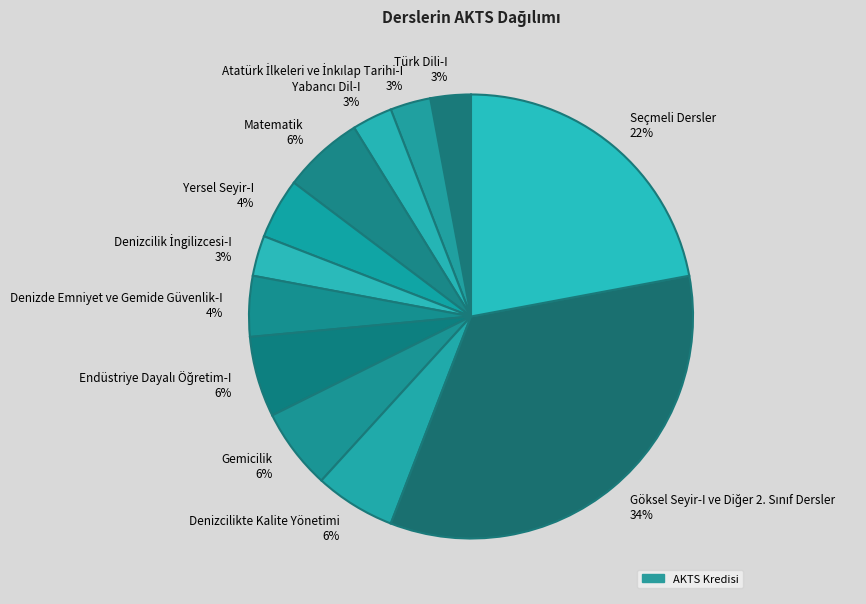

To the nearest percent, what is the combined percentage of Denizcilikte Kalite Yönetimi 6% and Gemicilik 6%?

12%